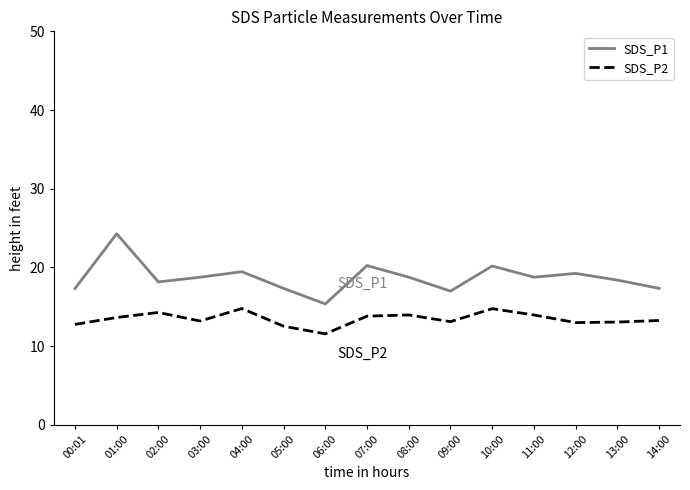

True or false: SDS_P1 and SDS_P2 intersect in this chart.

False